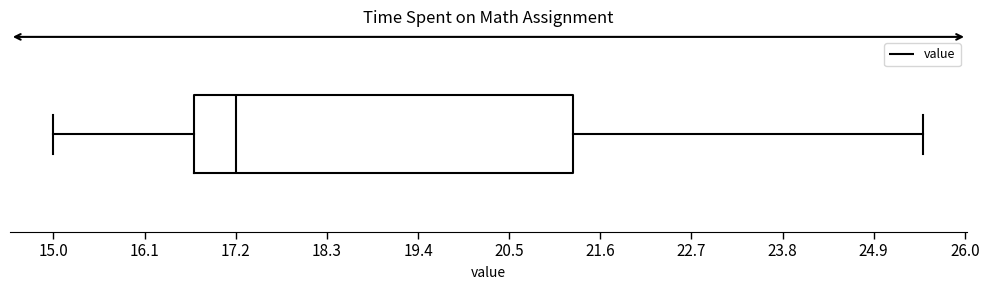

Transcribe this box plot: give where the median line is, the range the box spans, and where the two whiskers end, as read against the x-axis. The values are not printed on the chart, so give them approximately, as read against the axis.

median 17.2, box 16.8 to 21.2, whiskers 15.0 to 25.6